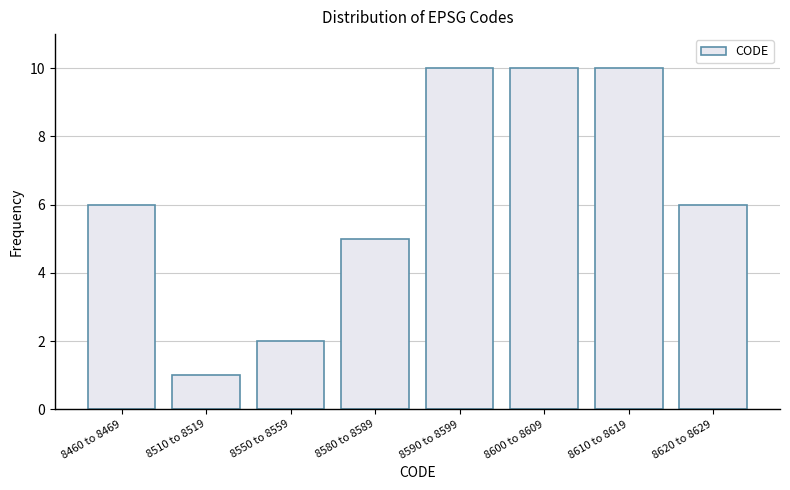

Reading right to left, transcribe all the data shown in this chart.

8620 to 8629=6	8610 to 8619=10	8600 to 8609=10	8590 to 8599=10	8580 to 8589=5	8550 to 8559=2	8510 to 8519=1	8460 to 8469=6